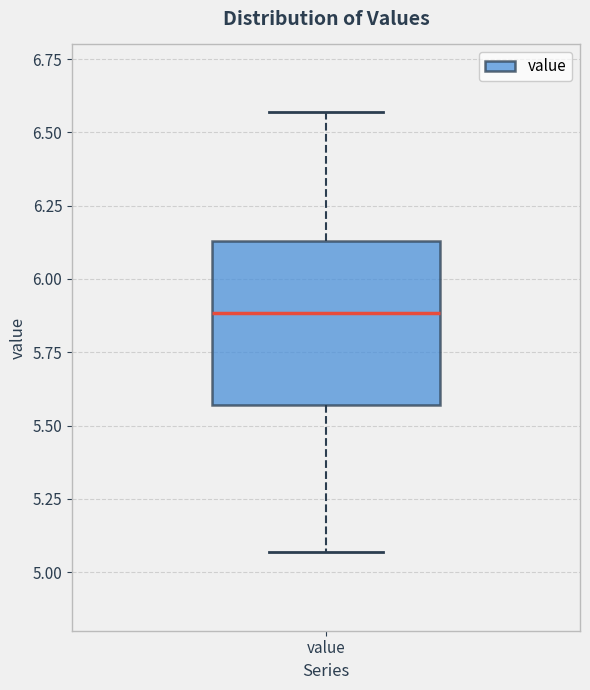

Transcribe this box plot: give where the median line is, the range the box spans, and where the two whiskers end, as read against the y-axis. The values are not printed on the chart, so give them approximately, as read against the axis.

median 5.90, box 5.55 to 6.15, whiskers 5.05 to 6.55